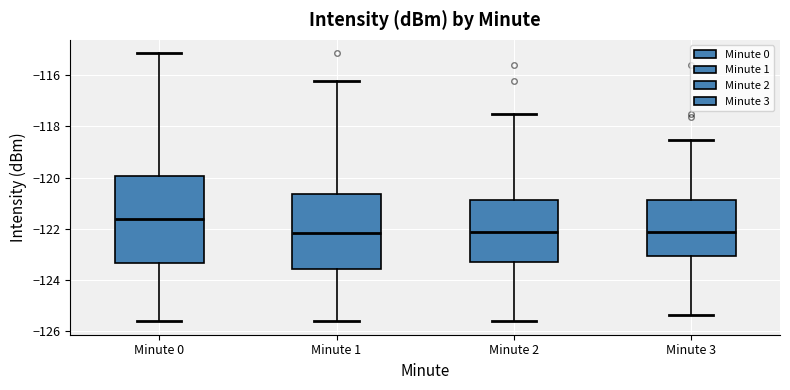

Where does the upper whisker of the box for Minute 2 end on the y-axis? The values are not printed on the chart, so give them approximately, as read against the axis.

-117.6